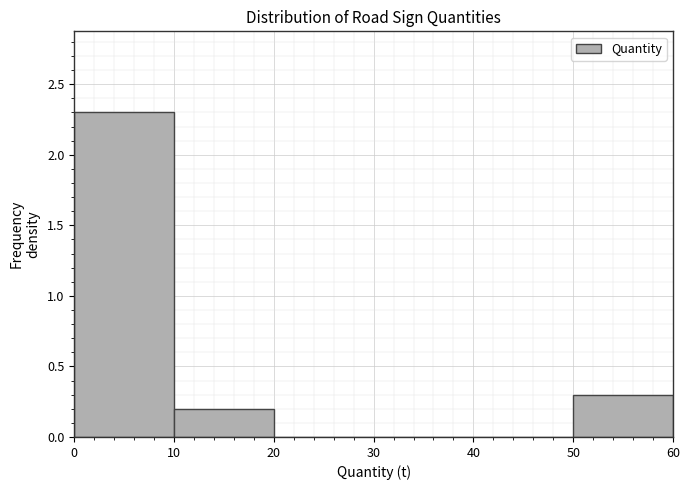

Reading left to right, transcribe this chart: for each bar, give the range it covers on the x-axis and its height. The values are not printed on the chart, so give them approximately, as read against the axis.

0 to 10: 2.3
10 to 20: 0.2
20 to 30: 0
30 to 40: 0
40 to 50: 0
50 to 60: 0.3